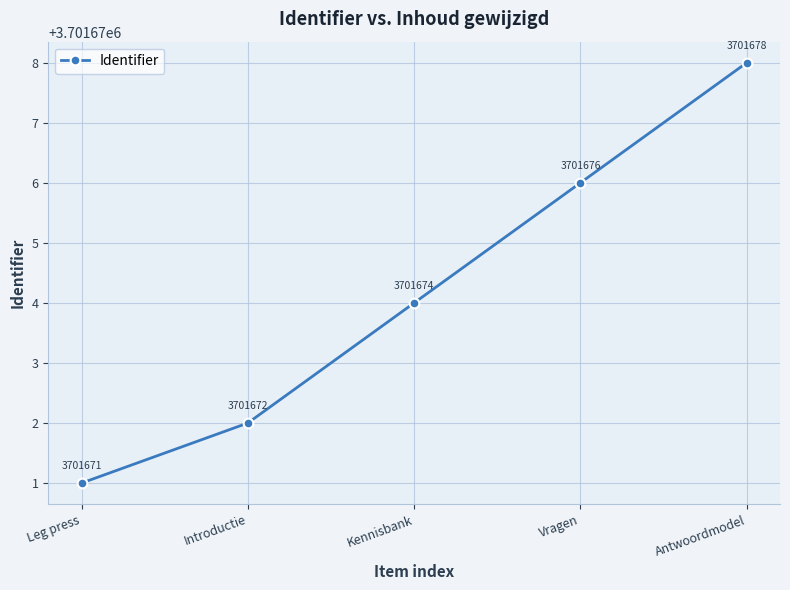

What is the greatest value displayed?

3701678